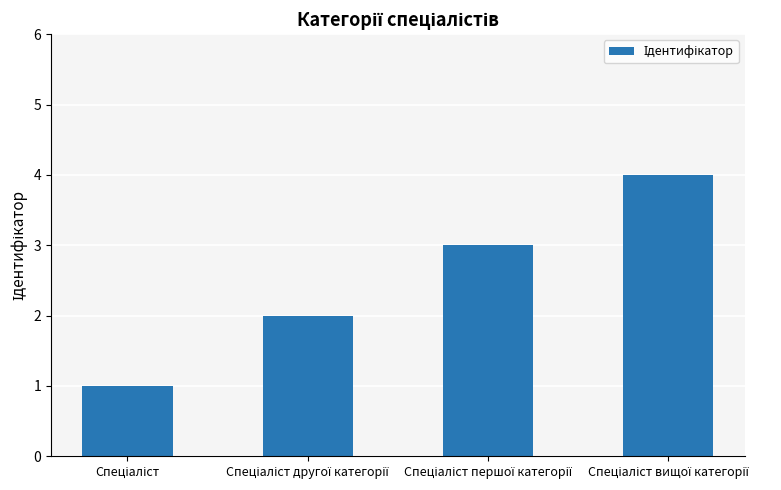

What is the maximum value shown in the chart?

4